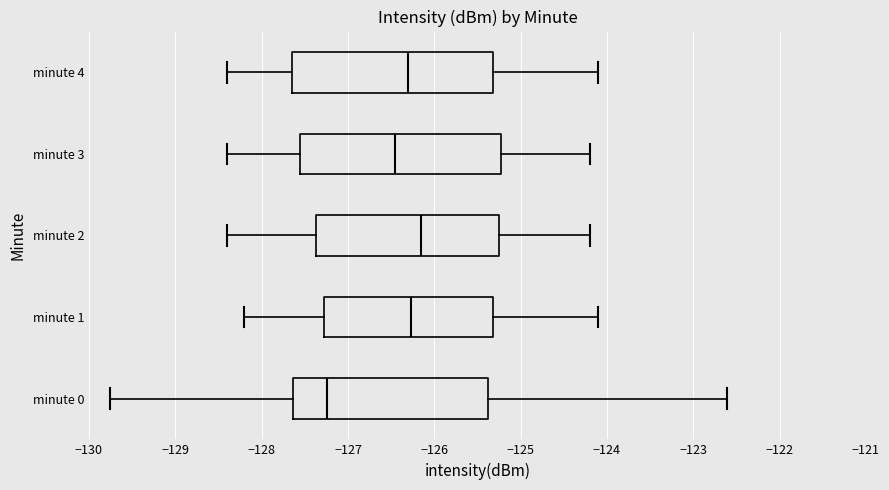

Reading bottom to top, transcribe this box plot: for each box, give where its median line is, the range the box spans, and where its two whiskers end, as read against the x-axis. The values are not printed on the chart, so give them approximately, as read against the axis.

minute 0: median -127.2, box -127.6 to -125.4, whiskers -129.8 to -122.6
minute 1: median -126.3, box -127.3 to -125.3, whiskers -128.2 to -124.1
minute 2: median -126.1, box -127.4 to -125.2, whiskers -128.4 to -124.2
minute 3: median -126.4, box -127.5 to -125.2, whiskers -128.4 to -124.2
minute 4: median -126.3, box -127.6 to -125.3, whiskers -128.4 to -124.1